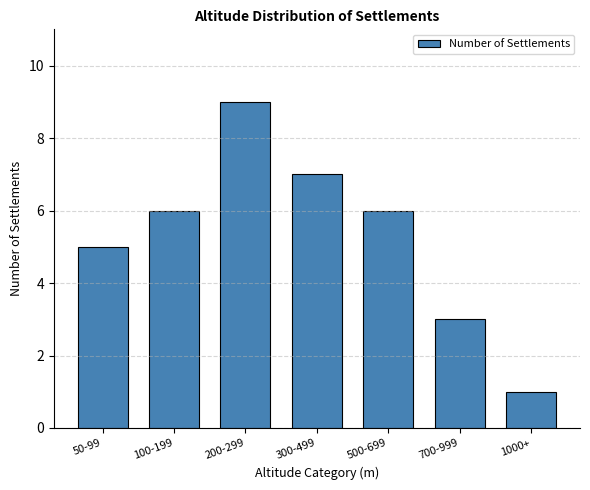

Reading left to right, transcribe all the data shown in this chart.

50-99=5	100-199=6	200-299=9	300-499=7	500-699=6	700-999=3	1000+=1